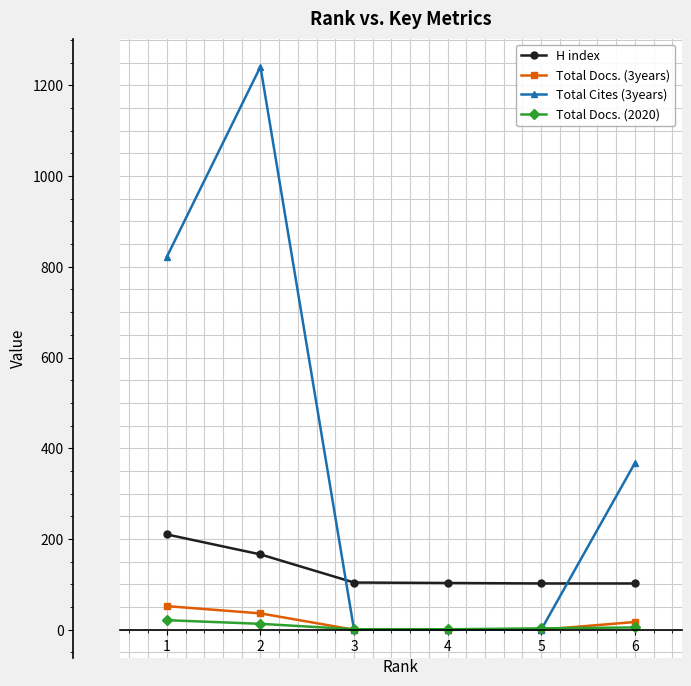

Is the value of H index at 1 greater than the value of Total Docs. (3years) at 3?

Yes